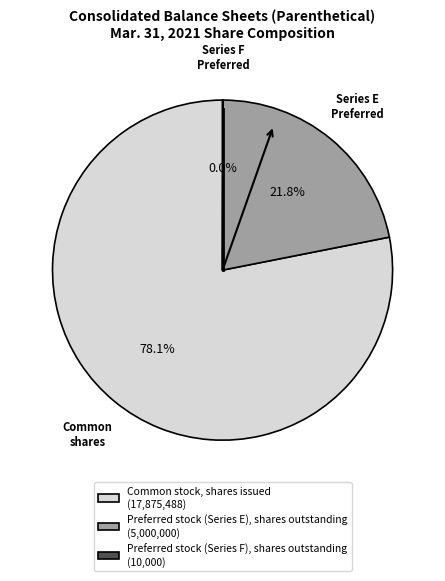

Does Preferred stock (Series E), shares outstanding represent more than half of the total?

No